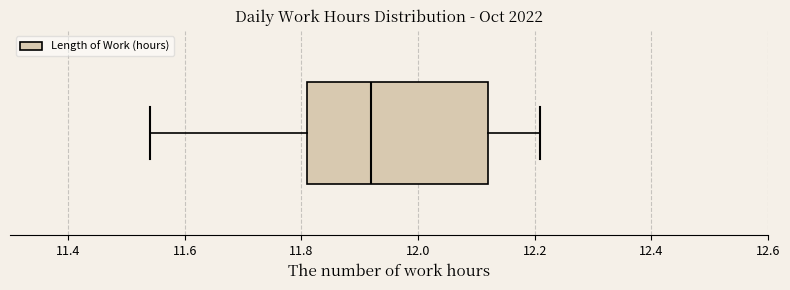

Transcribe this box plot: give where the median line is, the range the box spans, and where the two whiskers end, as read against the x-axis. The values are not printed on the chart, so give them approximately, as read against the axis.

median 11.92, box 11.82 to 12.12, whiskers 11.54 to 12.22